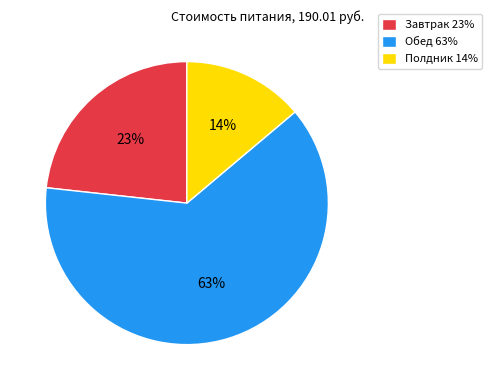

How many segments does this pie chart have?

3